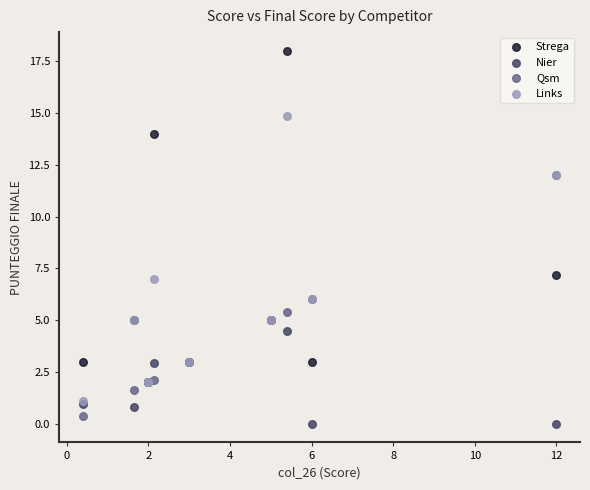

Across all series, what Y value is closest to 9?

7.2